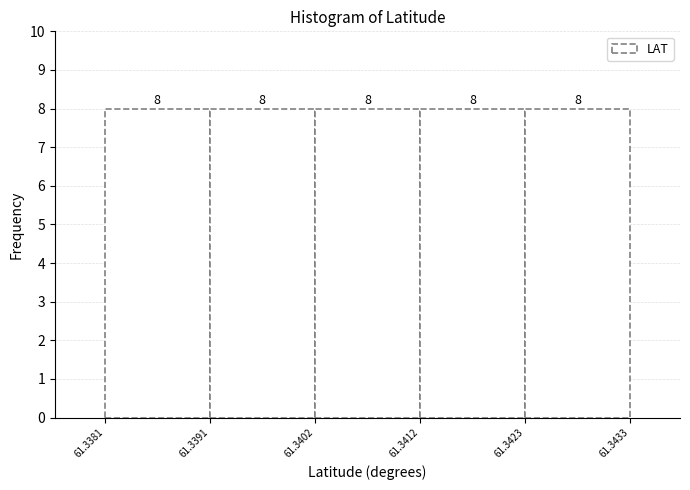

Reading left to right, transcribe this chart: for each bar, give the range it covers on the x-axis and its height.

61.3381 to 61.3391: 8
61.3391 to 61.3402: 8
61.3402 to 61.3412: 8
61.3412 to 61.3423: 8
61.3423 to 61.3433: 8